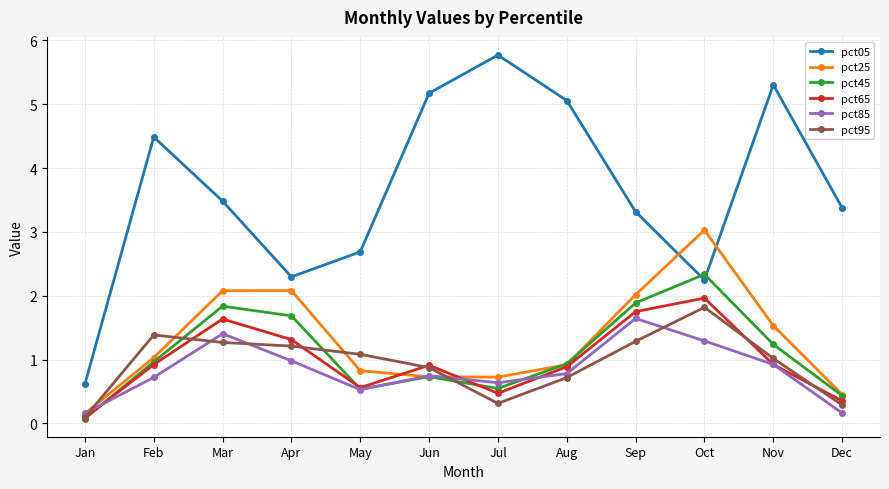

Does the chart have visible grid lines?

Yes